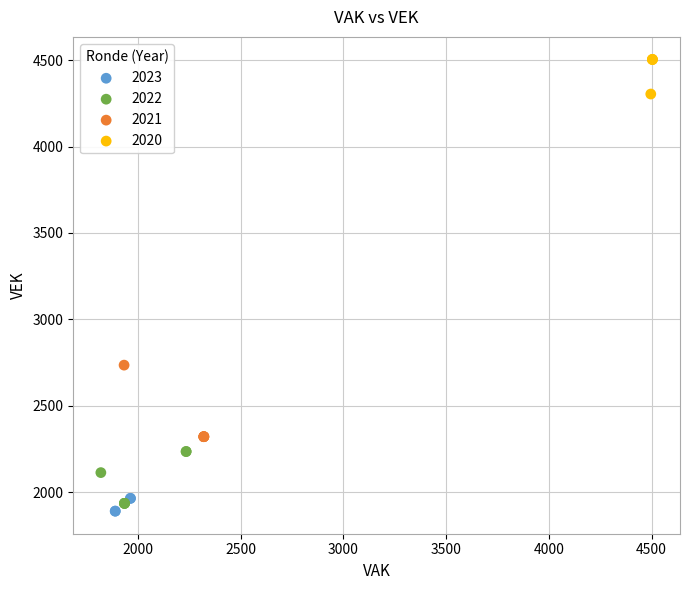

Which series contains the highest Y value?

2020